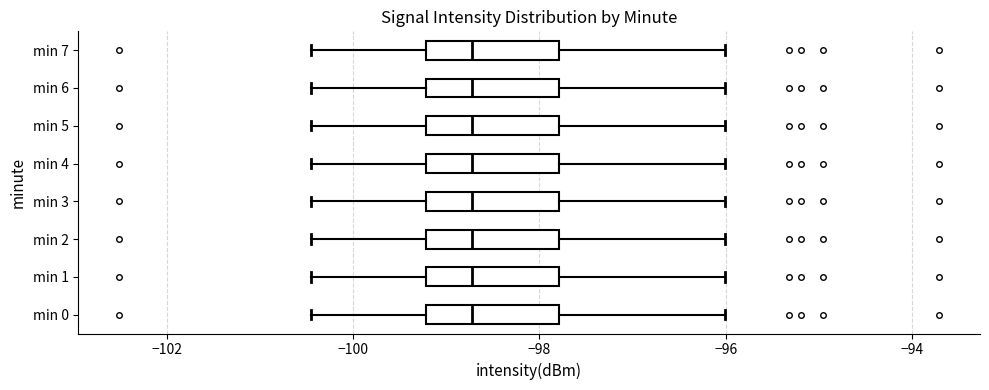

Where does the left whisker of the box for min 3 end on the x-axis? The values are not printed on the chart, so give them approximately, as read against the axis.

-100.4